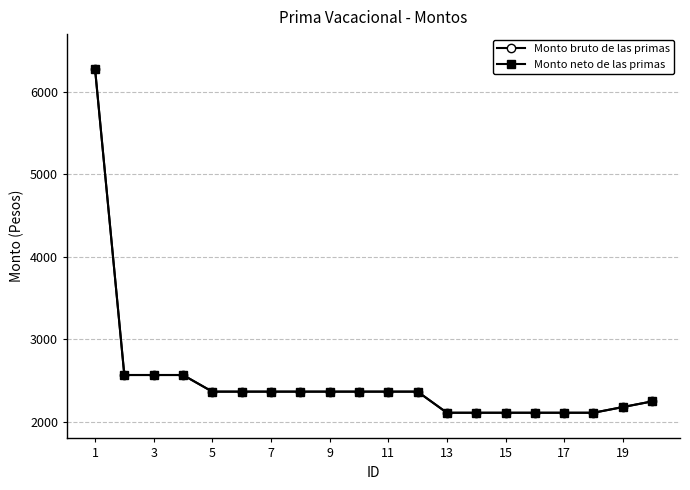

How many distinct data groups are displayed?

2